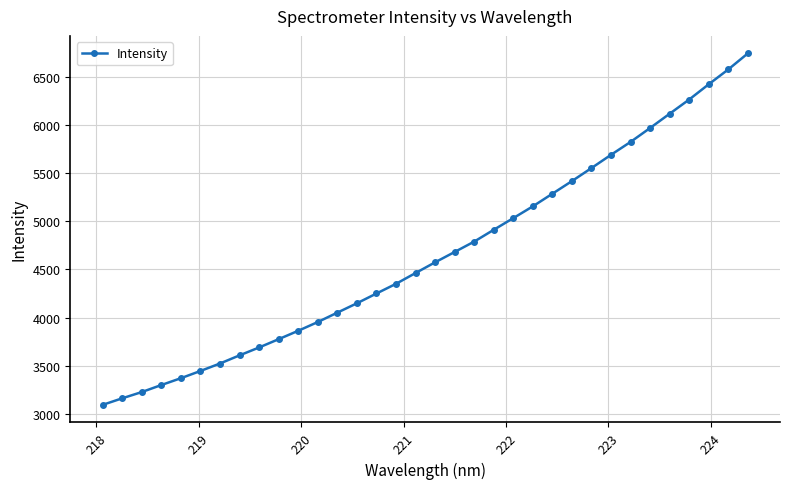

How many data points are less than 4573?

17